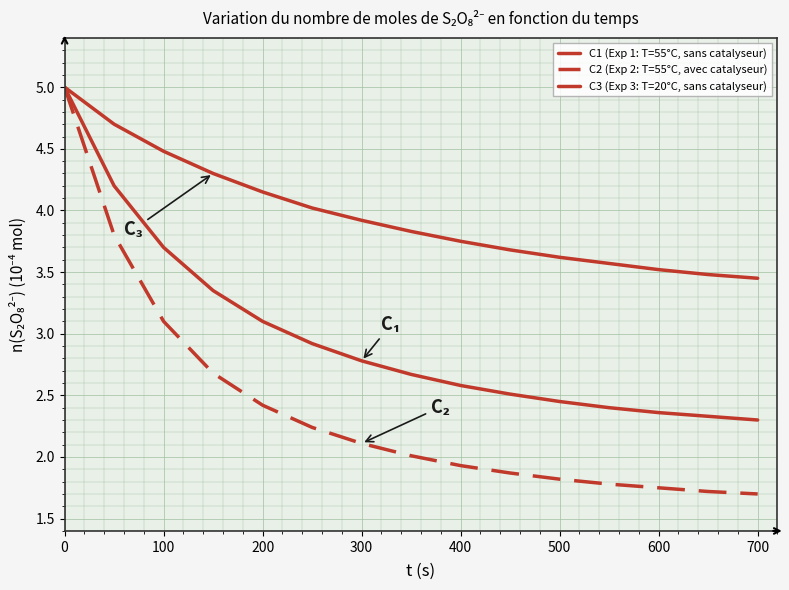

Reading right to left, transcribe all the data shown in this chart.

C1 (Exp 1: T=55°C, sans catalyseur): 2.3	2.3	2.4	2.4	2.5	2.5	2.6	2.7	2.8	2.9	3.1	3.4	3.7	4.2	5.0
C2 (Exp 2: T=55°C, avec catalyseur): 1.7	1.7	1.8	1.8	1.8	1.9	1.9	2.0	2.1	2.2	2.4	2.7	3.1	3.8	5.0
C3 (Exp 3: T=20°C, sans catalyseur): 3.5	3.5	3.5	3.6	3.6	3.7	3.8	3.8	3.9	4.0	4.2	4.3	4.5	4.7	5.0